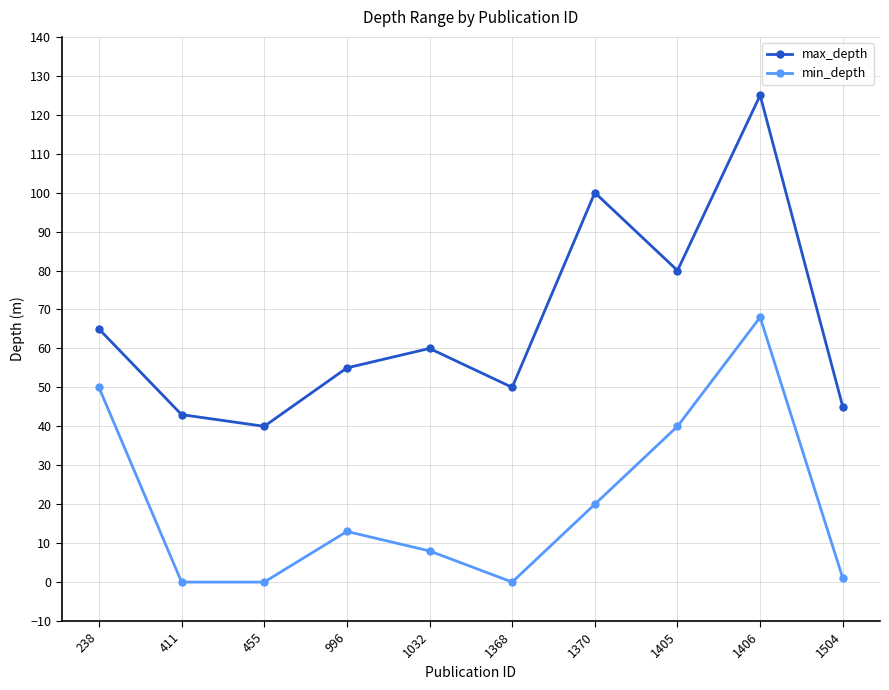

What is the difference between the highest and lowest values at 455?

40